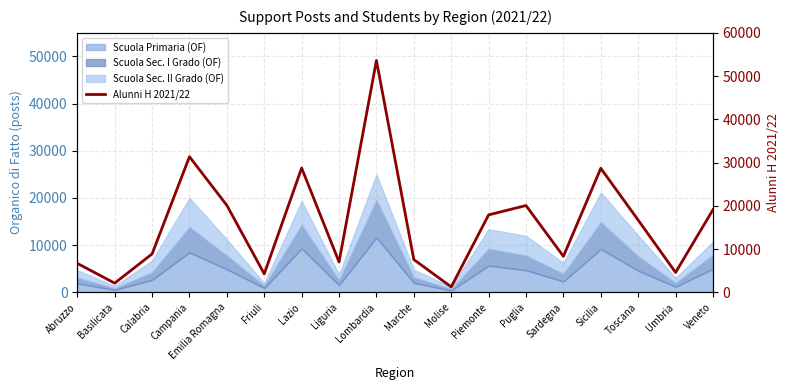

Rank the categories by value from lowest to highest.

Molise, Basilicata, Friuli, Umbria, Abruzzo, Liguria, Marche, Sardegna, Calabria, Toscana, Piemonte, Veneto, Puglia, Emilia Romagna, Sicilia, Lazio, Campania, Lombardia